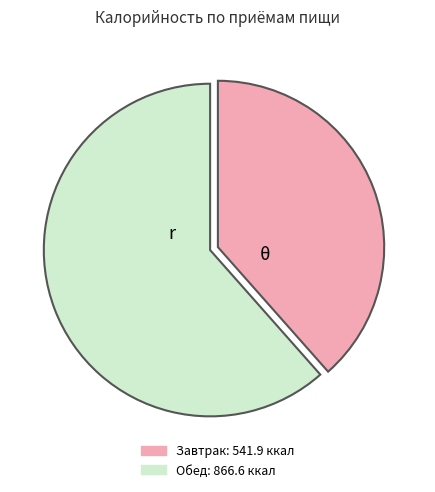

Do Обед and Завтрак together represent more than half of the pie?

Yes